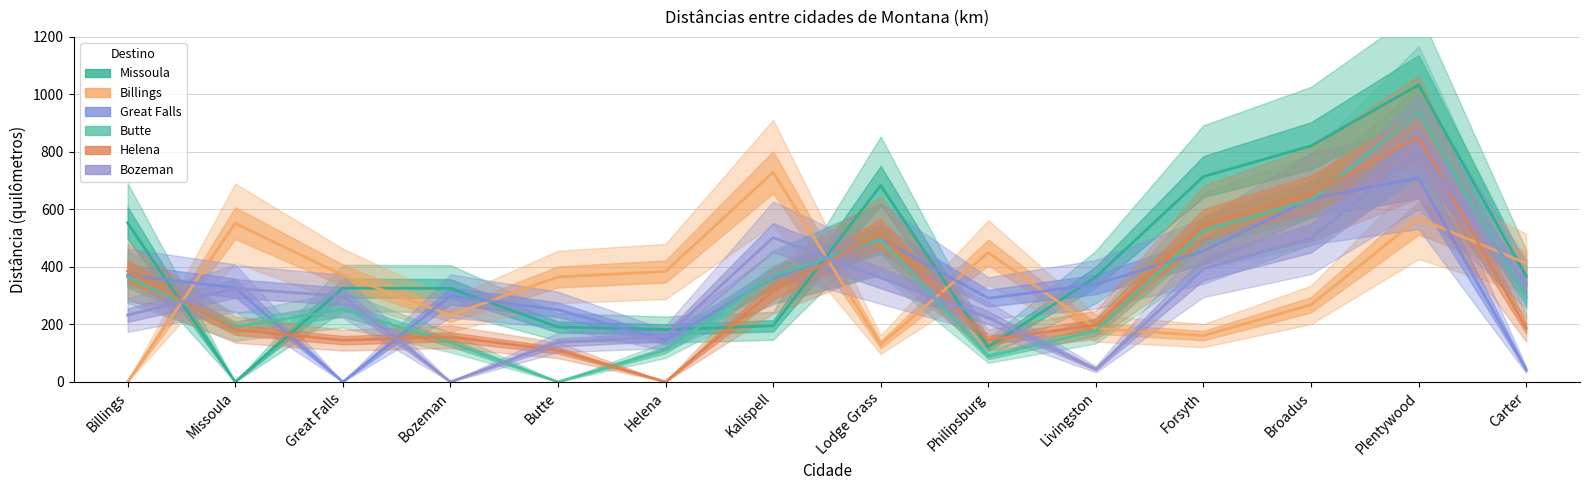

Where does the Billings series first go above 371?

Missoula